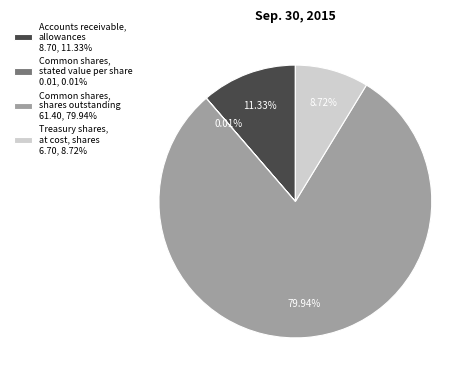

To the nearest percent, what is the combined percentage of Common shares, shares outstanding and Accounts receivable, allowances?

91%